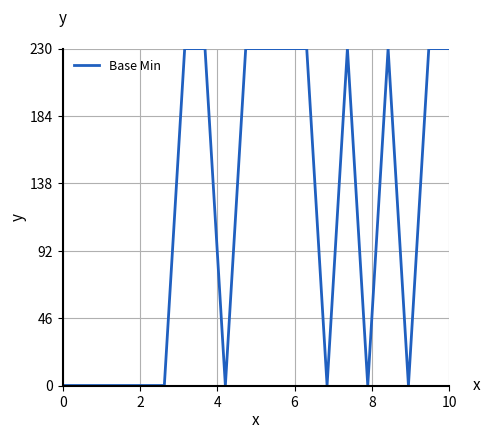

Does the chart have visible grid lines?

Yes